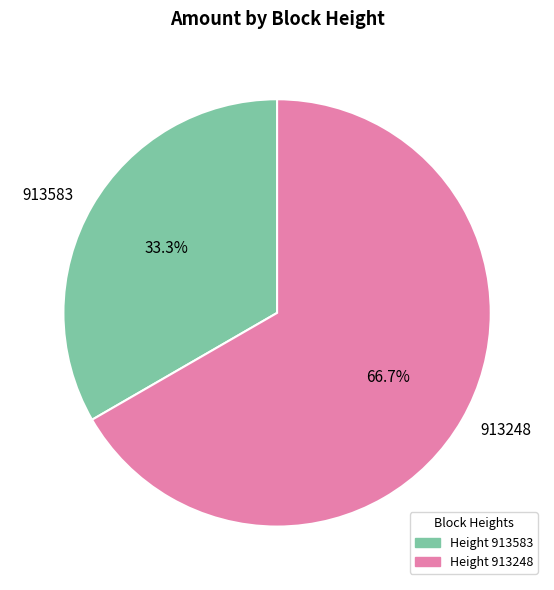

How much of the chart is everything except 913248?

33.3%